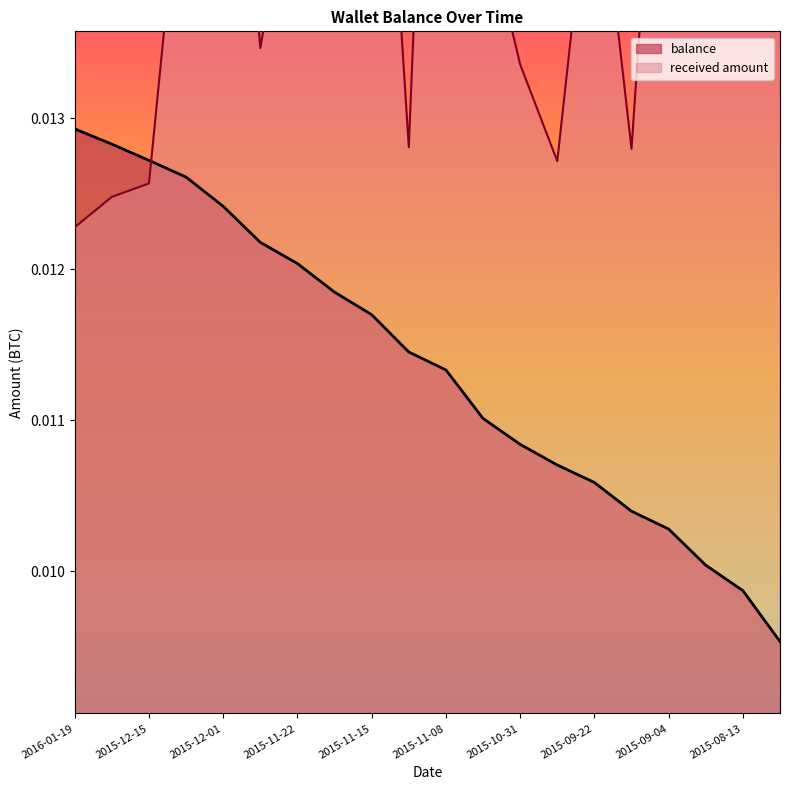

True or false: received amount and balance cross at least once.

True